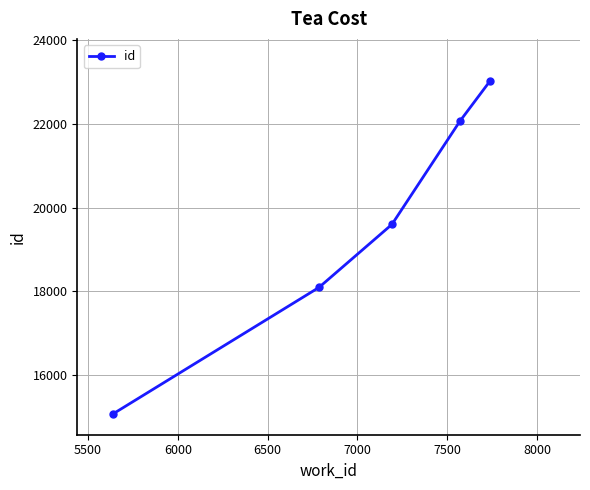

Reading right to left, list all the values displayed in this chart.

23025	22064	19597	18093	15076